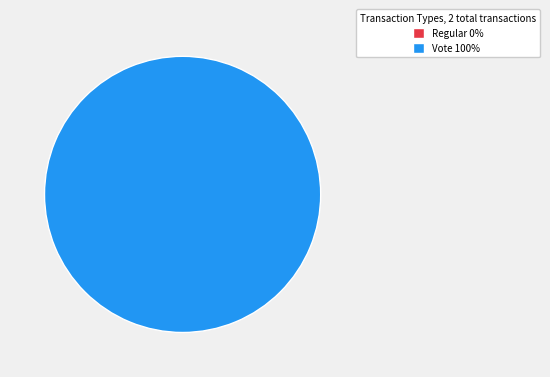

To the nearest percent, what is the average slice percentage?

50%